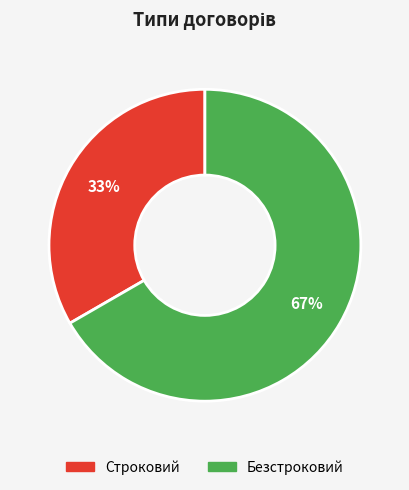

True or false: Строковий accounts for 33% of the total.

True